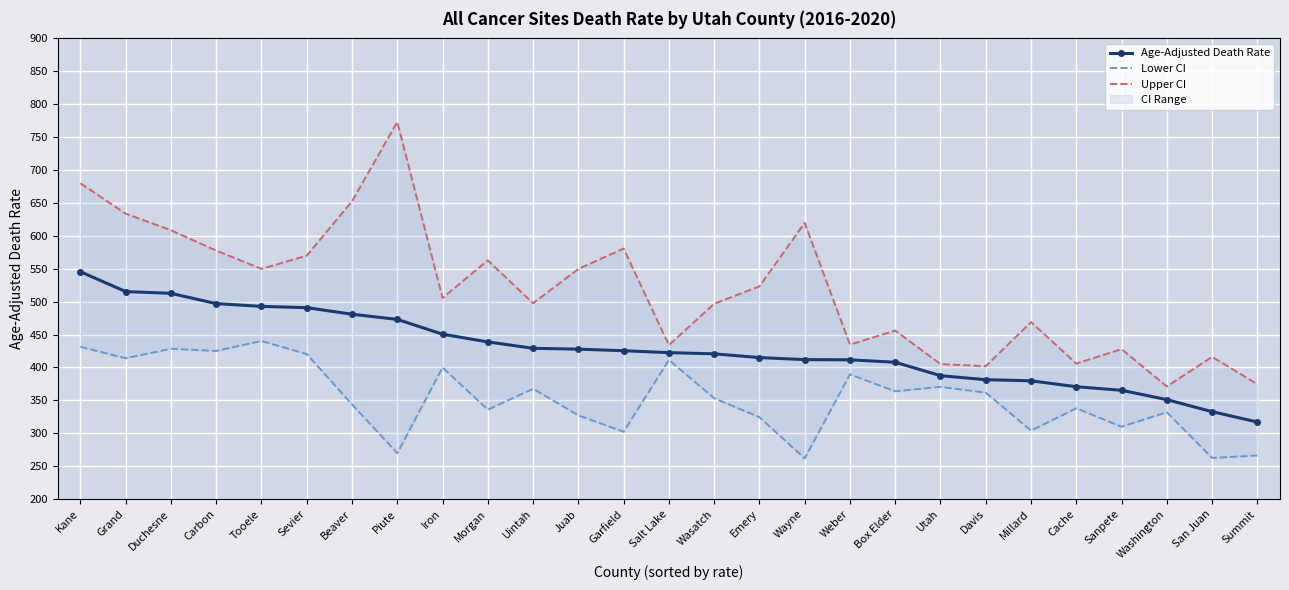

True or false: Upper CI and Age-Adjusted Death Rate cross at least once.

False